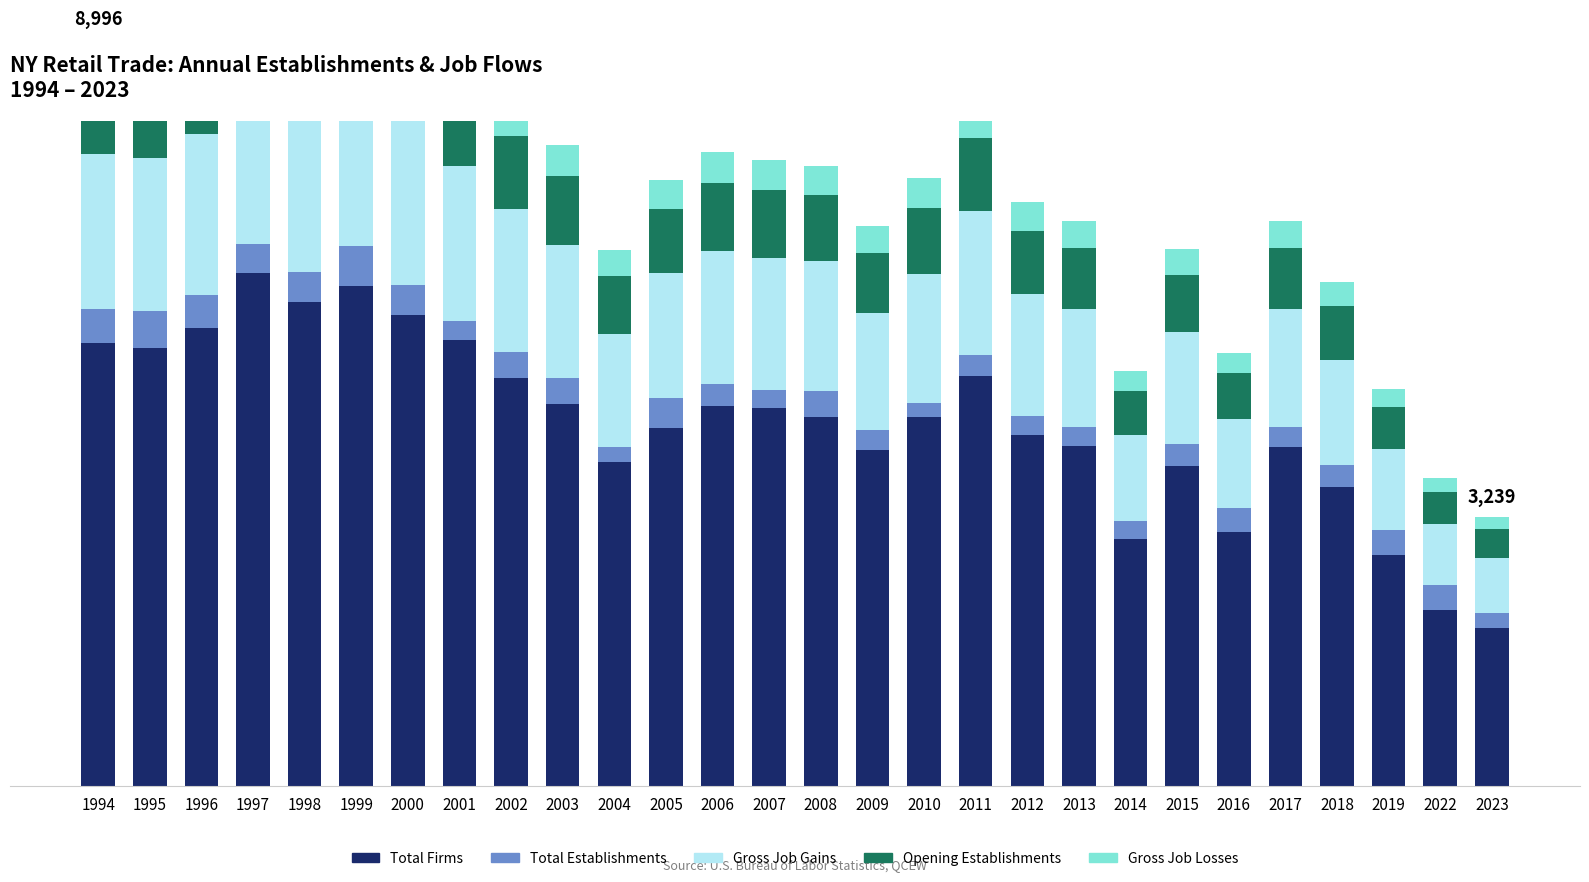

What is the value of the Gross Job Losses bar at the 26th from the left?

222